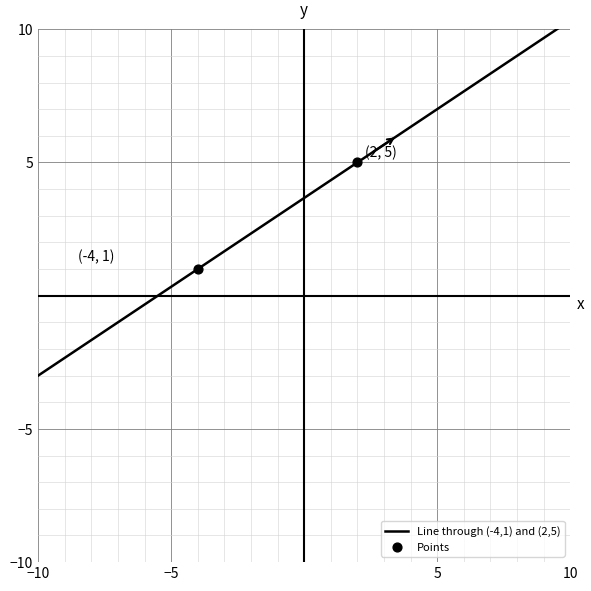

What is the average Y value?

3